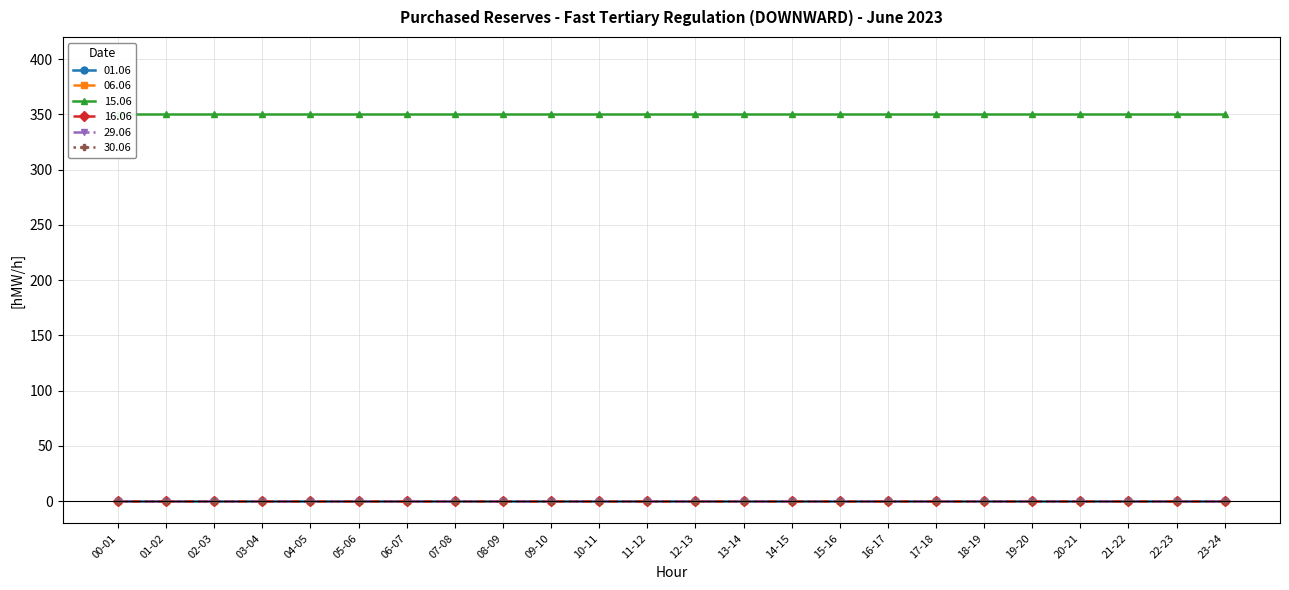

True or false: 15.06 and 01.06 cross at least once.

False